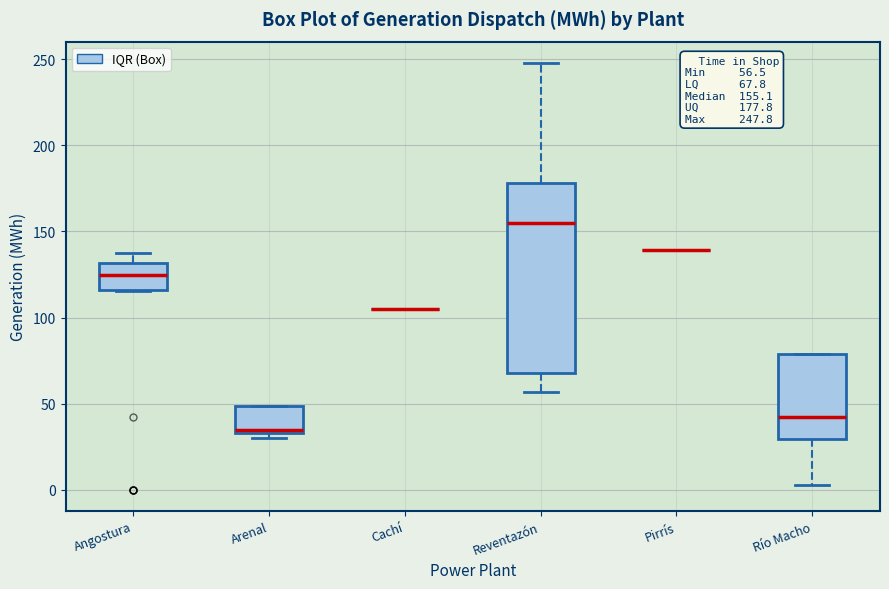

Which box is the tallest, from its lower edge to its upper edge?

Reventazón